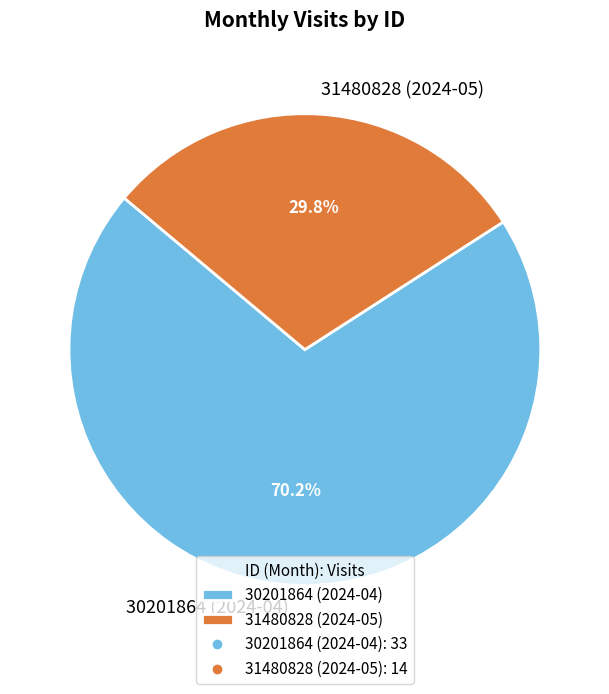

Rank the categories by value from lowest to highest.

31480828 (2024-05), 30201864 (2024-04)